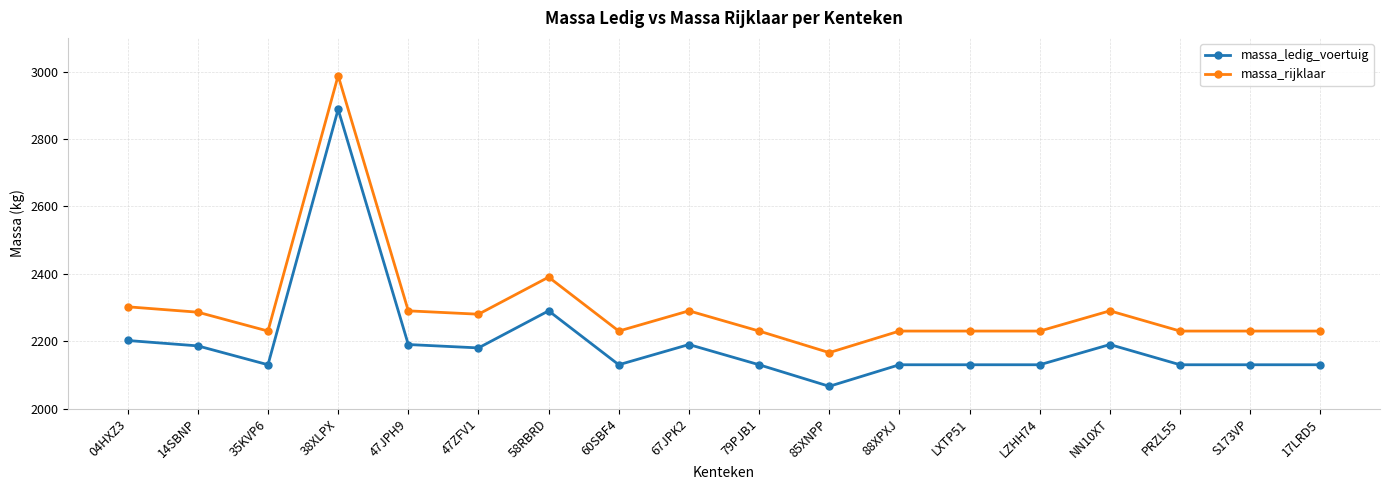

The value of massa_ledig_voertuig at 58RBRD is 2290. True or false?

True